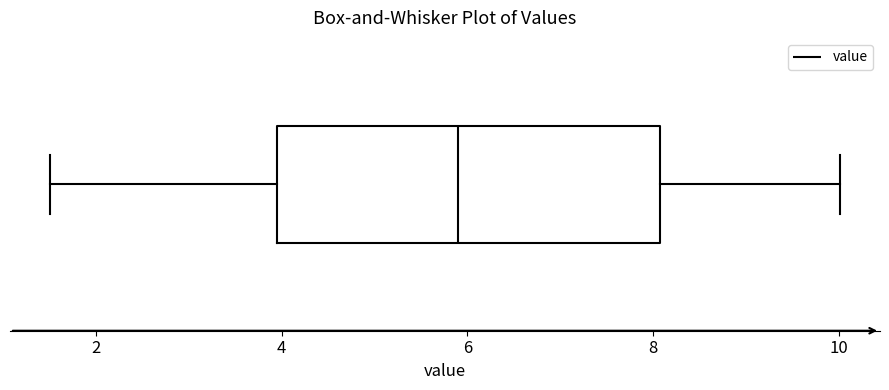

Where does the median line of the box sit on the x-axis? The values are not printed on the chart, so give them approximately, as read against the axis.

6.0